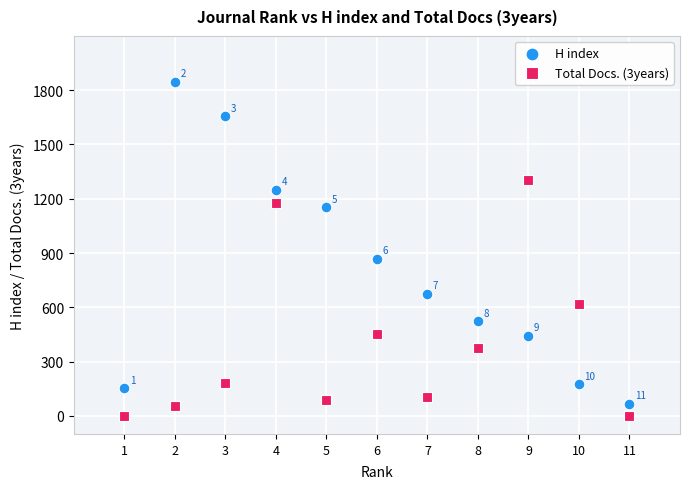

Which series contains the highest Y value?

H index